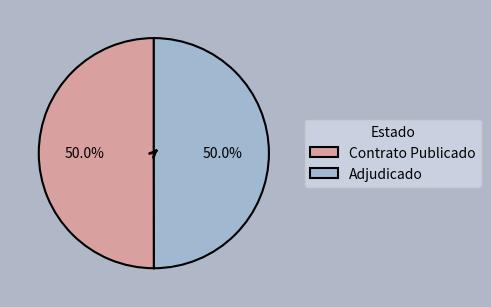

Combined, what portion of the pie is Contrato Publicado and Adjudicado?

100.0%